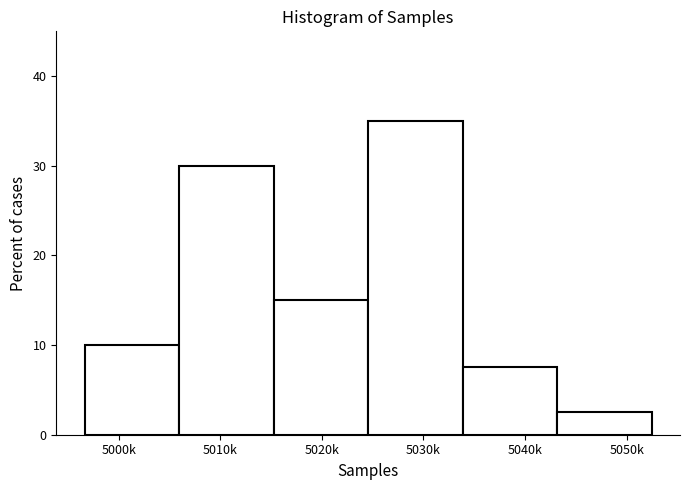

Reading left to right, what are all the values shown in this chart?

10.0	30.0	15.0	35.0	7.5	2.5